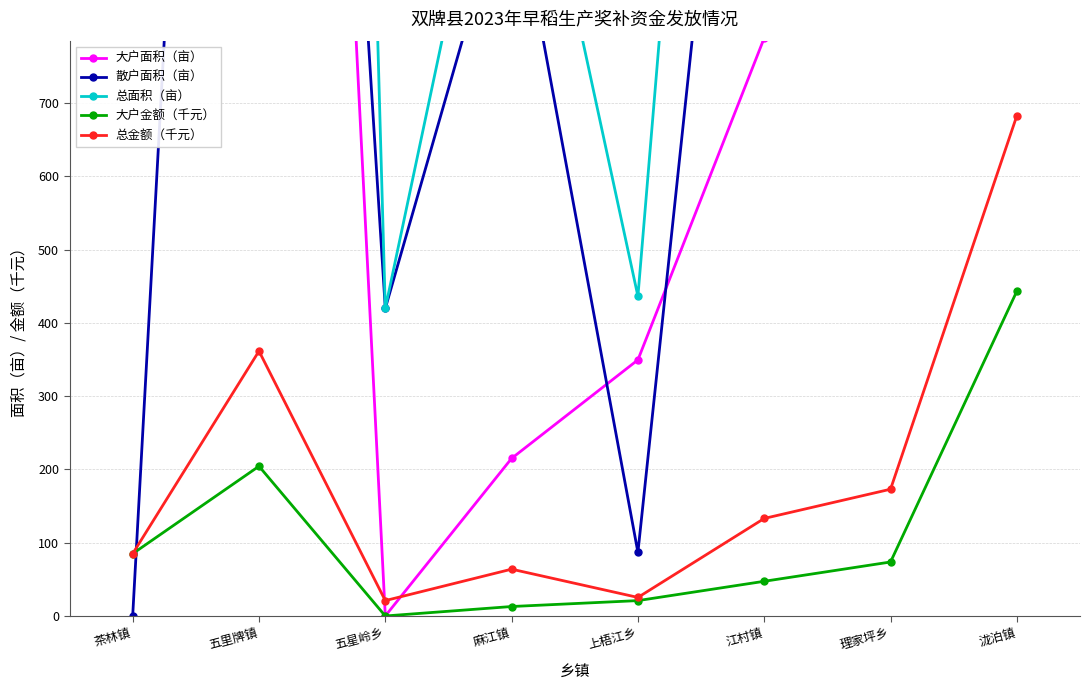

What is the label of the 2nd point from the right?

理家坪乡